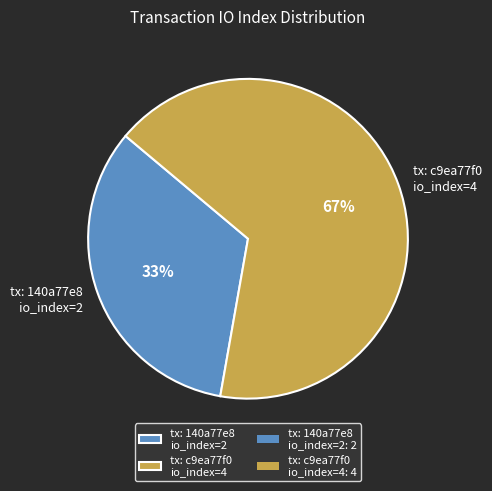

To the nearest percent, what is the average slice percentage?

50%